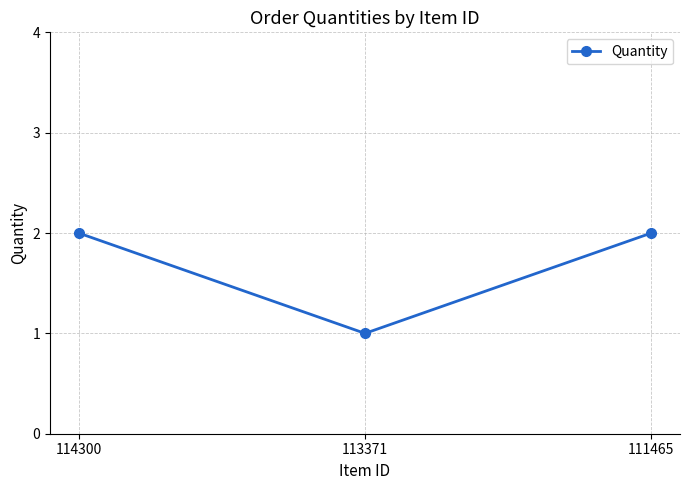

How many values are between 1 and 2?

3